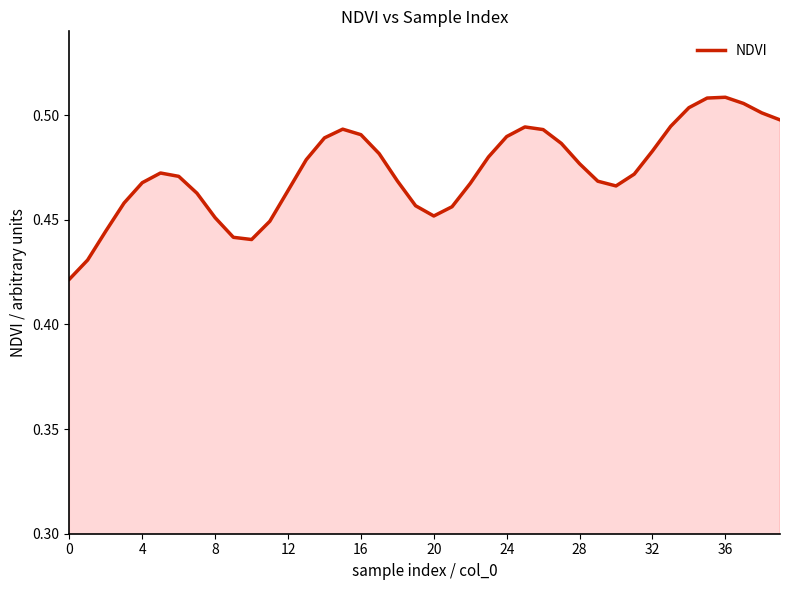

Does the chart have visible grid lines?

No